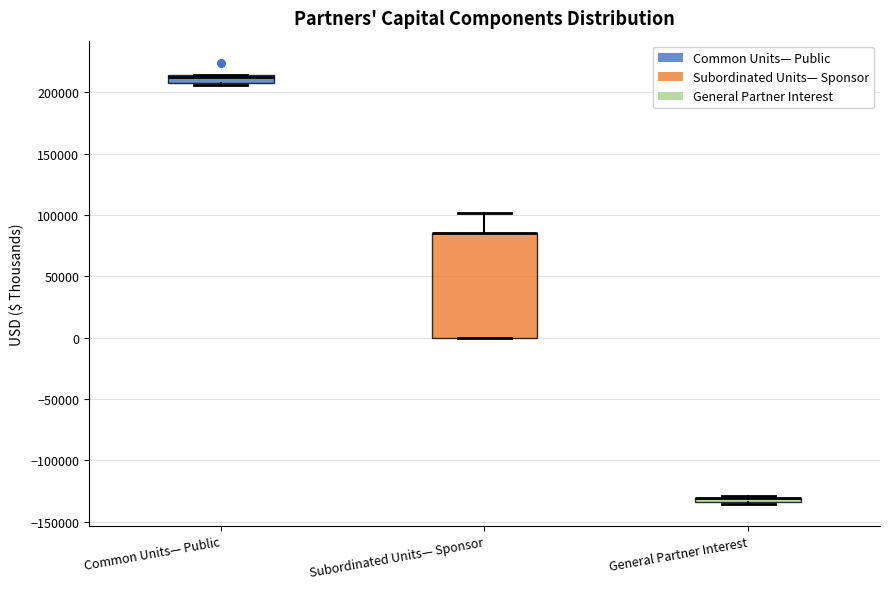

Where is the upper edge of the box for Common Units— Public on the y-axis? The values are not printed on the chart, so give them approximately, as read against the axis.

215000